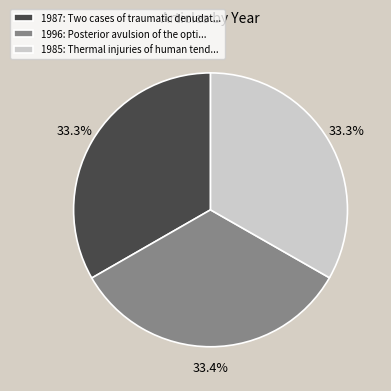

Does 1985: Thermal injuries of human tend... account for over 50% of the chart?

No